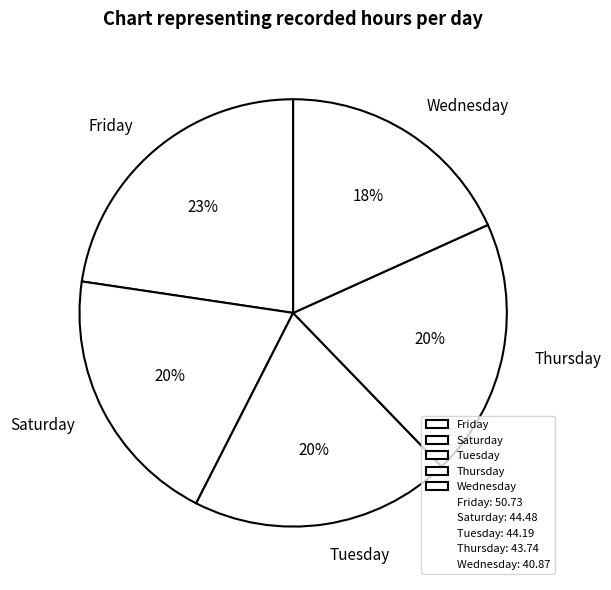

Combined, do Tuesday and Wednesday account for over 50%?

No